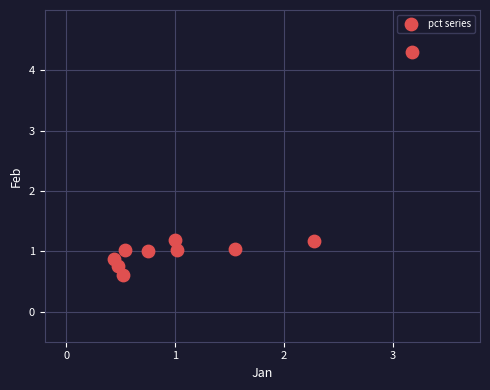

What is the range of Y values (max minus min)?

3.7